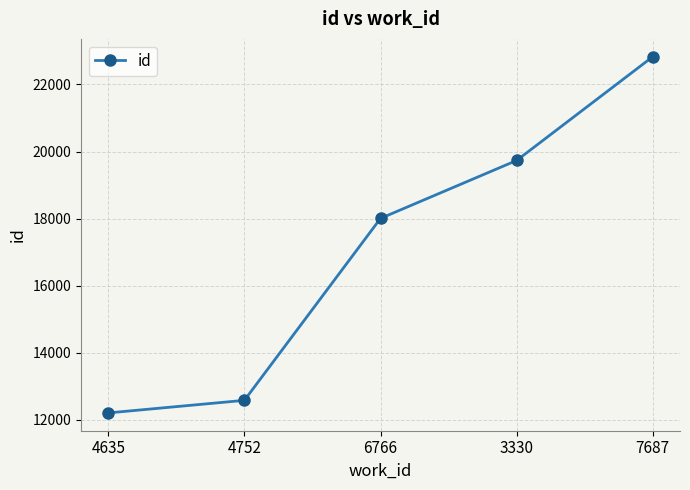

What is the average value?

17070